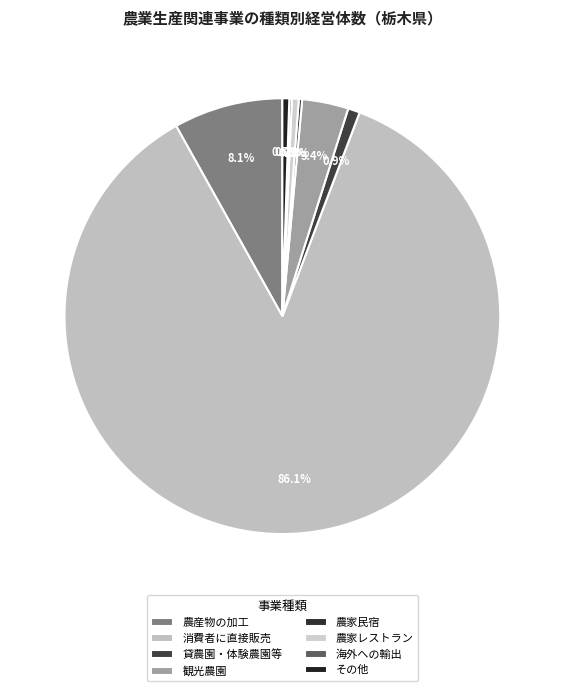

What percentage is the 消費者に直接販売 slice, to the nearest percent?

86%